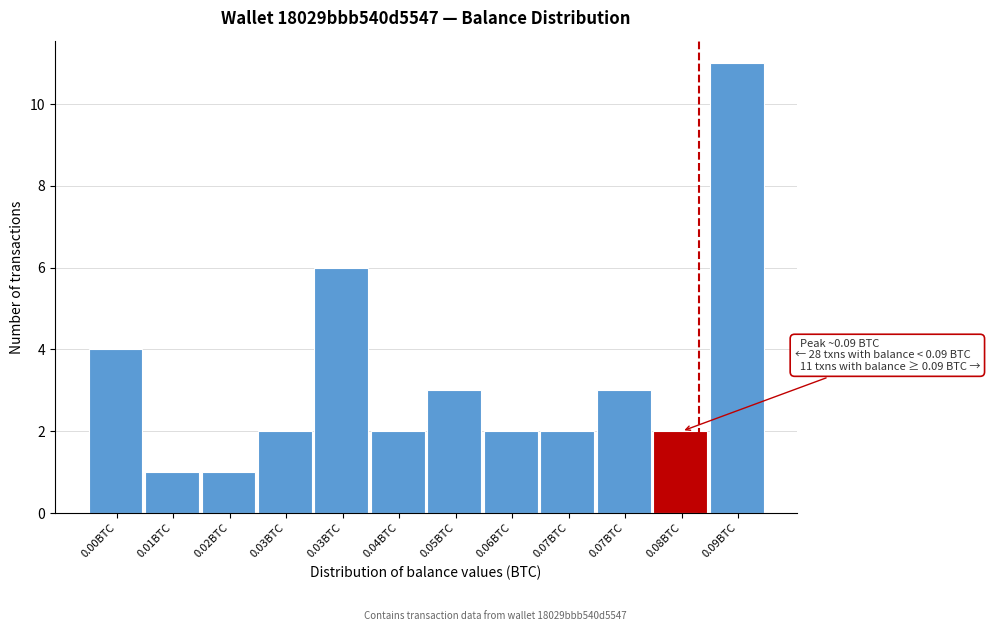

How many bars are there in total?

12